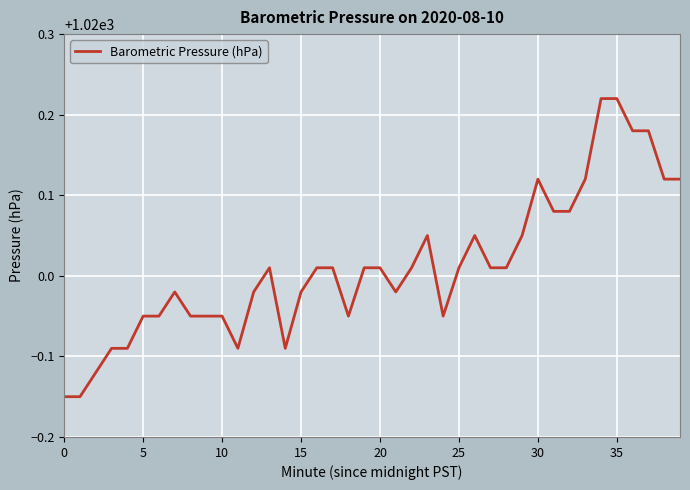

What is the difference between the maximum and minimum values?

0.4